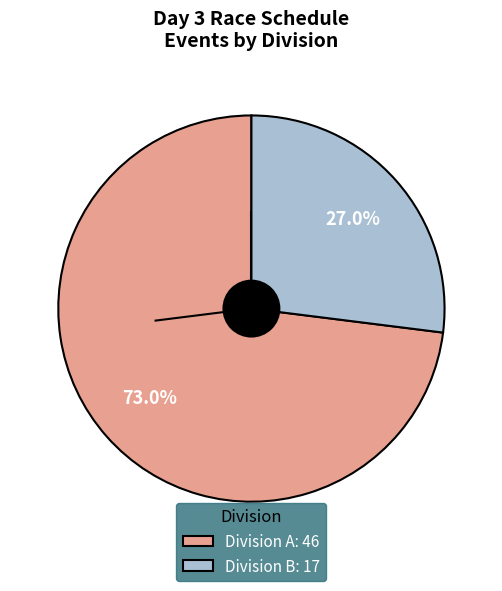

Between Division B: 17 and Division A: 46, which is larger?

Division A: 46